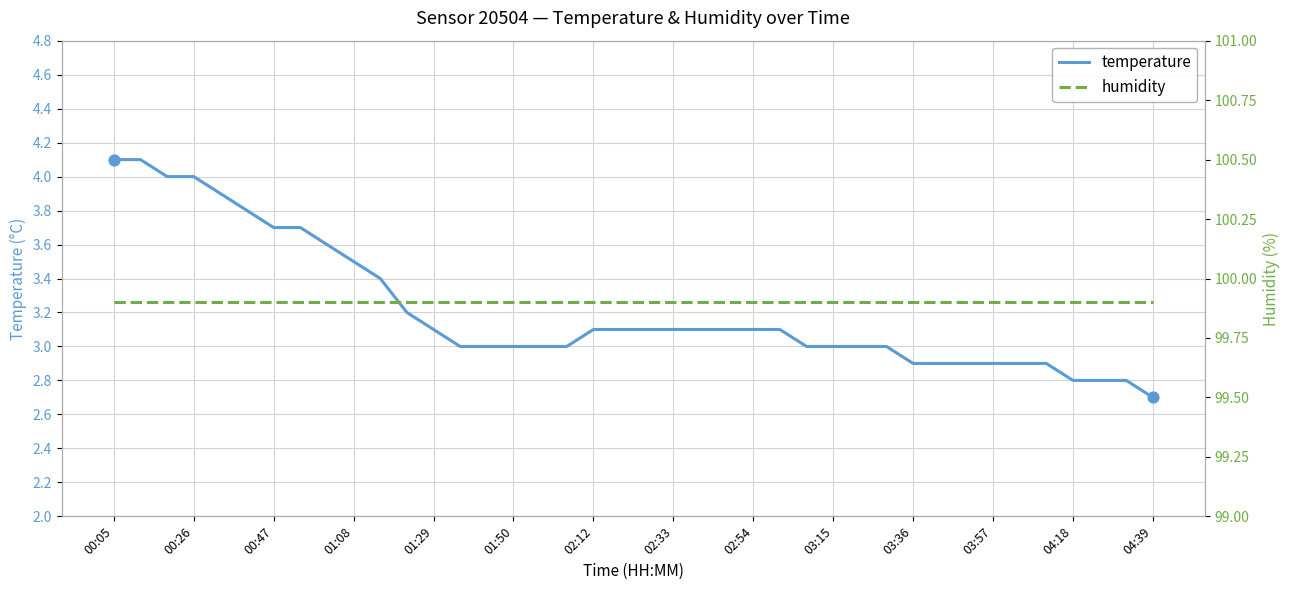

What is the highest value of the temperature series?

4.1